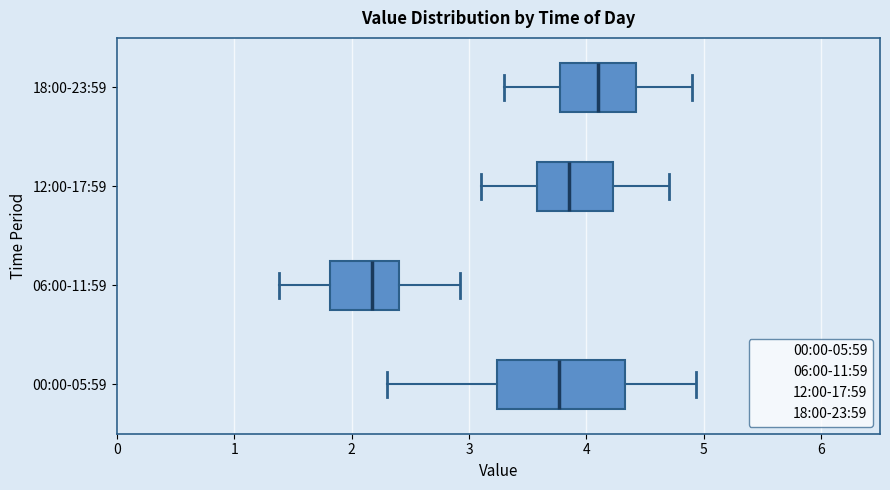

Reading bottom to top, transcribe this box plot: for each box, give where its median line is, the range the box spans, and where its two whiskers end, as read against the x-axis. The values are not printed on the chart, so give them approximately, as read against the axis.

00:00-05:59: median 3.8, box 3.2 to 4.3, whiskers 2.3 to 4.9
06:00-11:59: median 2.2, box 1.8 to 2.4, whiskers 1.4 to 2.9
12:00-17:59: median 3.9, box 3.6 to 4.2, whiskers 3.1 to 4.7
18:00-23:59: median 4.1, box 3.8 to 4.4, whiskers 3.3 to 4.9